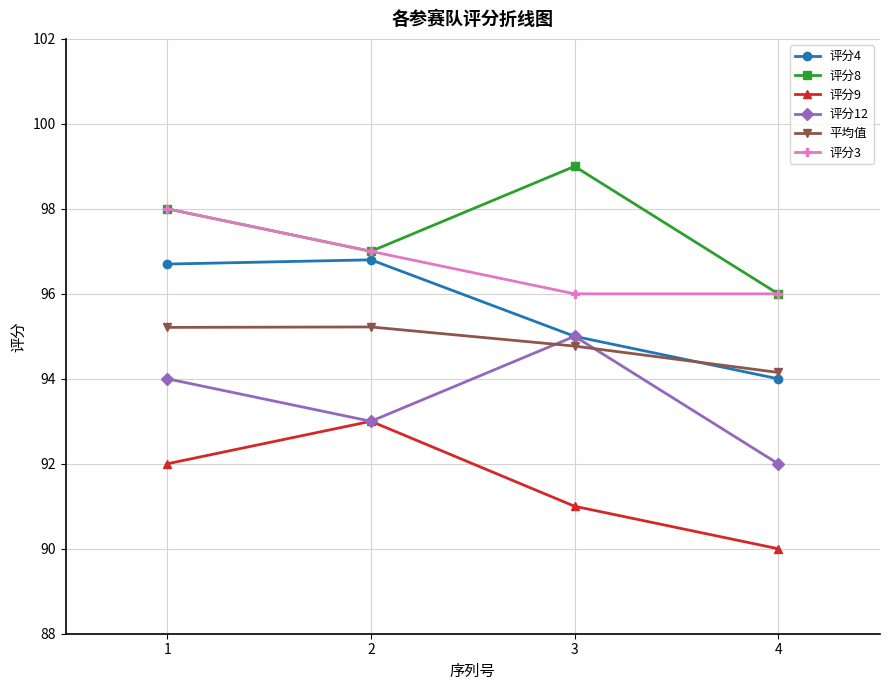

Reading left to right, list all the values displayed in this chart.

评分4: 96.7	96.8	95.0	94.0
评分8: 98.0	97.0	99.0	96.0
评分9: 92.0	93.0	91.0	90.0
评分12: 94.0	93.0	95.0	92.0
平均值: 95.2	95.2	94.8	94.2
评分3: 98.0	97.0	96.0	96.0